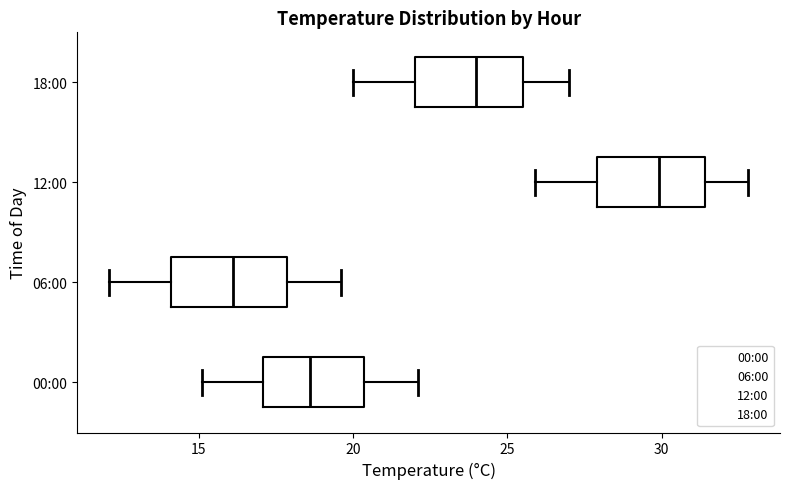

Which box's median line is the furthest to the right?

12:00